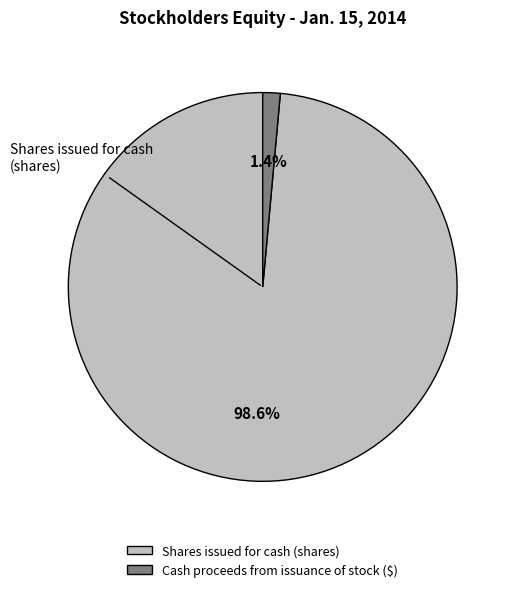

How many segments does this pie chart have?

2